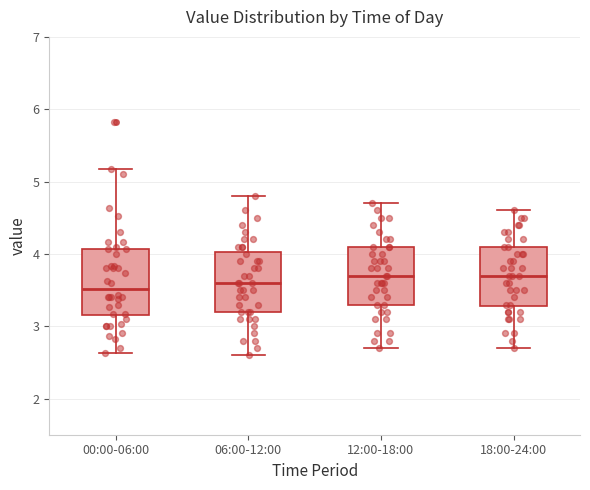

Where does the median line of the box for 18:00-24:00 sit on the y-axis? The values are not printed on the chart, so give them approximately, as read against the axis.

3.7